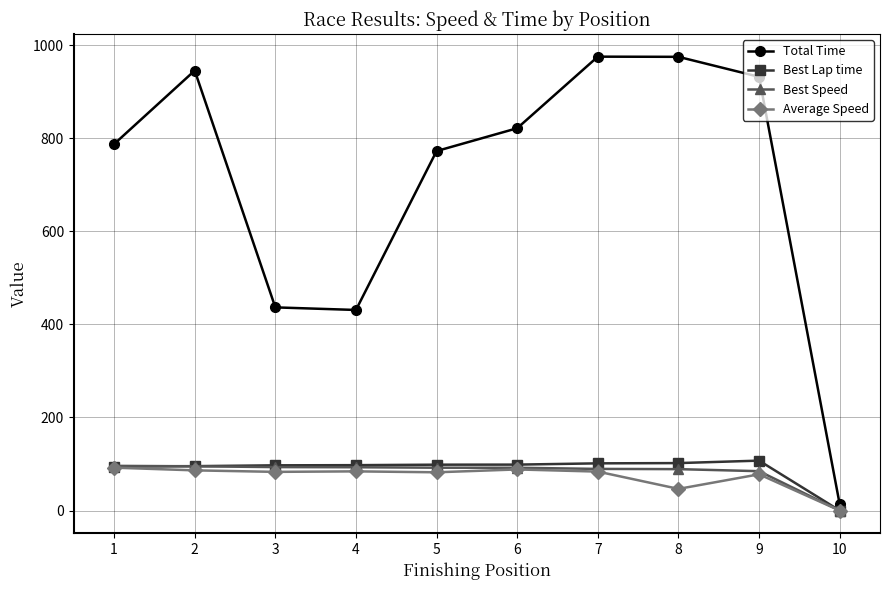

What is the value of the Best Speed point at the 4th from the left?

93.0